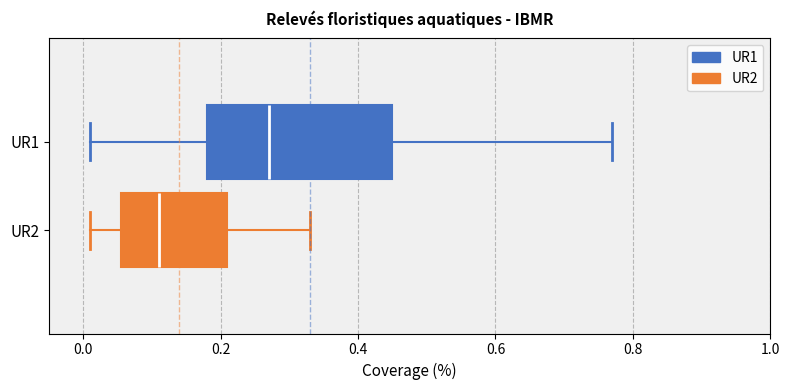

Which box has the furthest to the right median line?

UR1